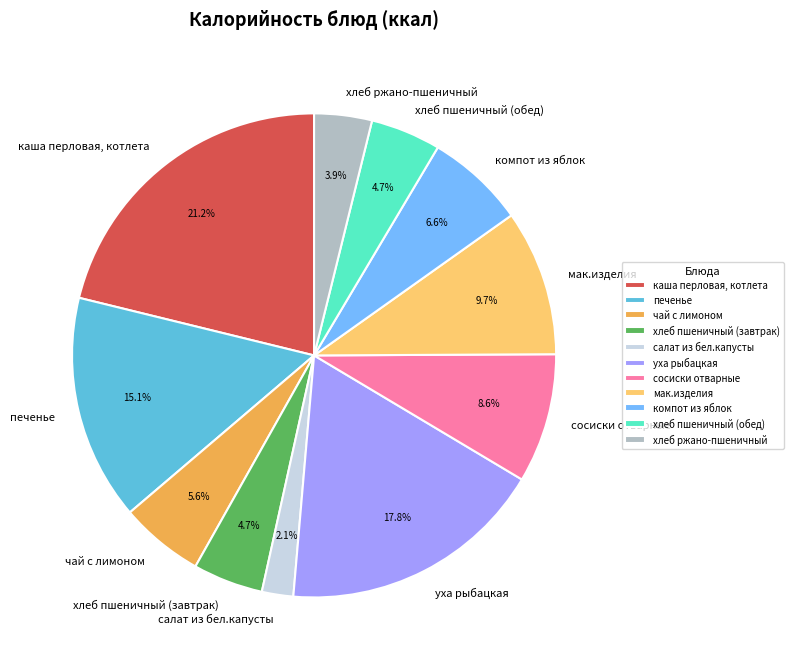

True or false: хлеб ржано-пшеничный accounts for 12% of the total.

False